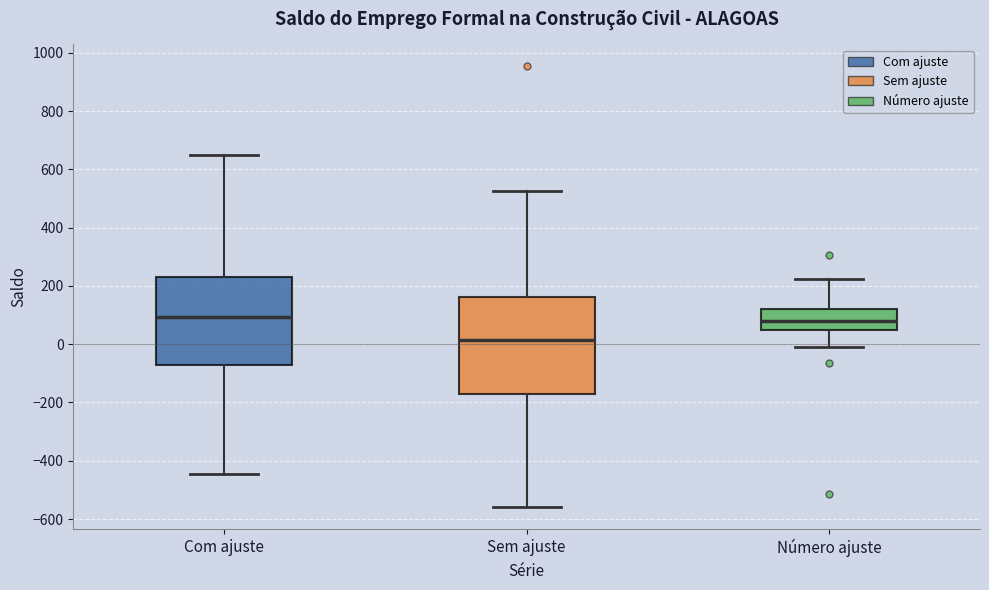

Where does the lower whisker of the box for Número ajuste end on the y-axis? The values are not printed on the chart, so give them approximately, as read against the axis.

0